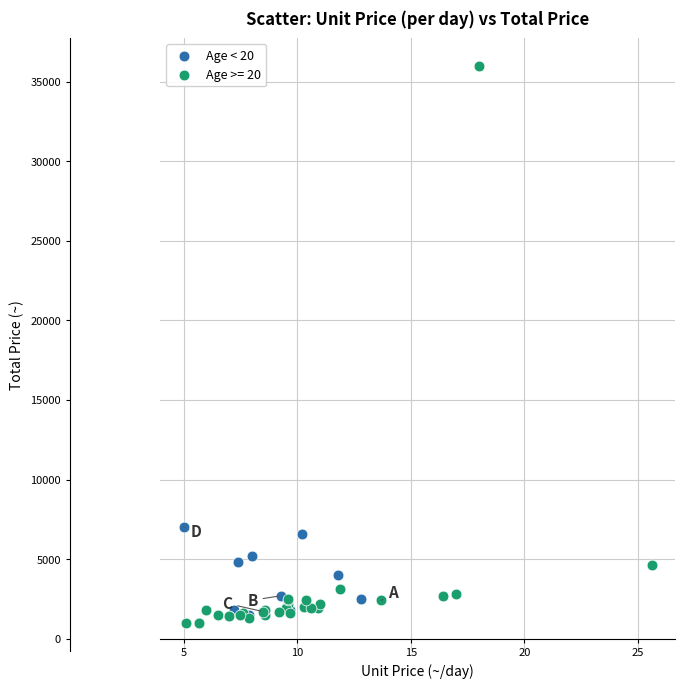

Which series contains the highest Y value?

Age >= 20